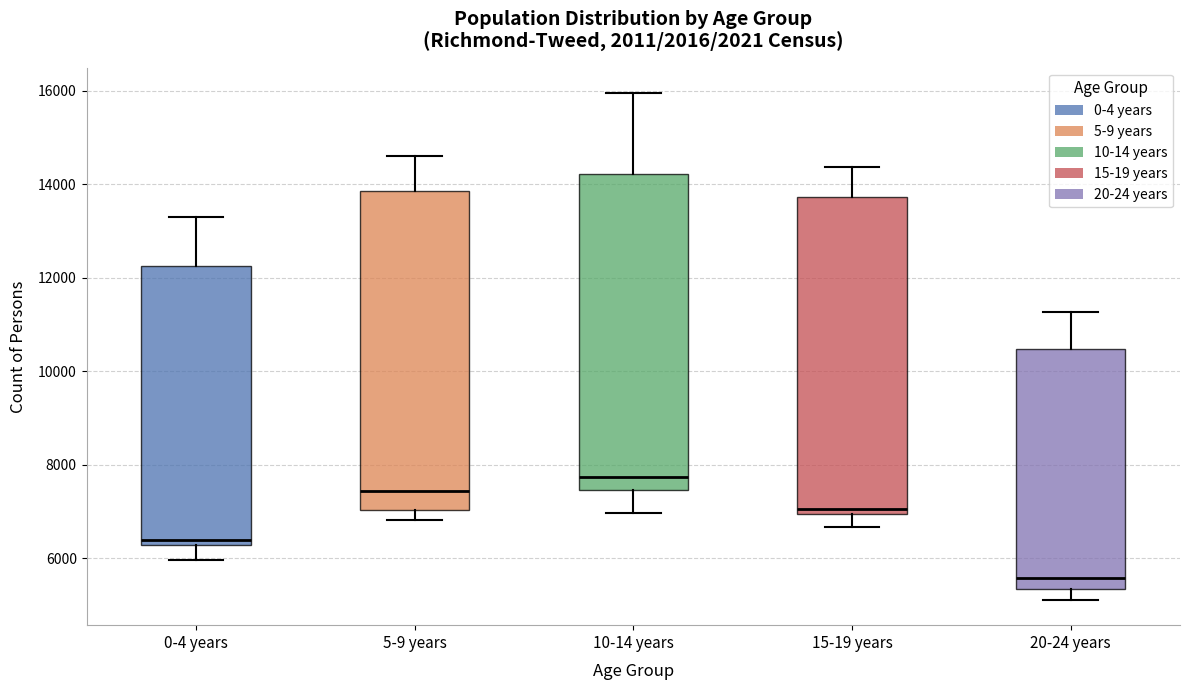

Reading left to right, transcribe this box plot: for each box, give where its median line is, the range the box spans, and where its two whiskers end, as read against the y-axis. The values are not printed on the chart, so give them approximately, as read against the axis.

0-4 years: median 6400, box 6200 to 12200, whiskers 6000 to 13200
5-9 years: median 7400, box 7000 to 13800, whiskers 6800 to 14600
10-14 years: median 7800, box 7400 to 14200, whiskers 7000 to 16000
15-19 years: median 7000 (just above the box's lower edge), box 7000 to 13800, whiskers 6600 to 14400
20-24 years: median 5600, box 5400 to 10400, whiskers 5200 to 11200